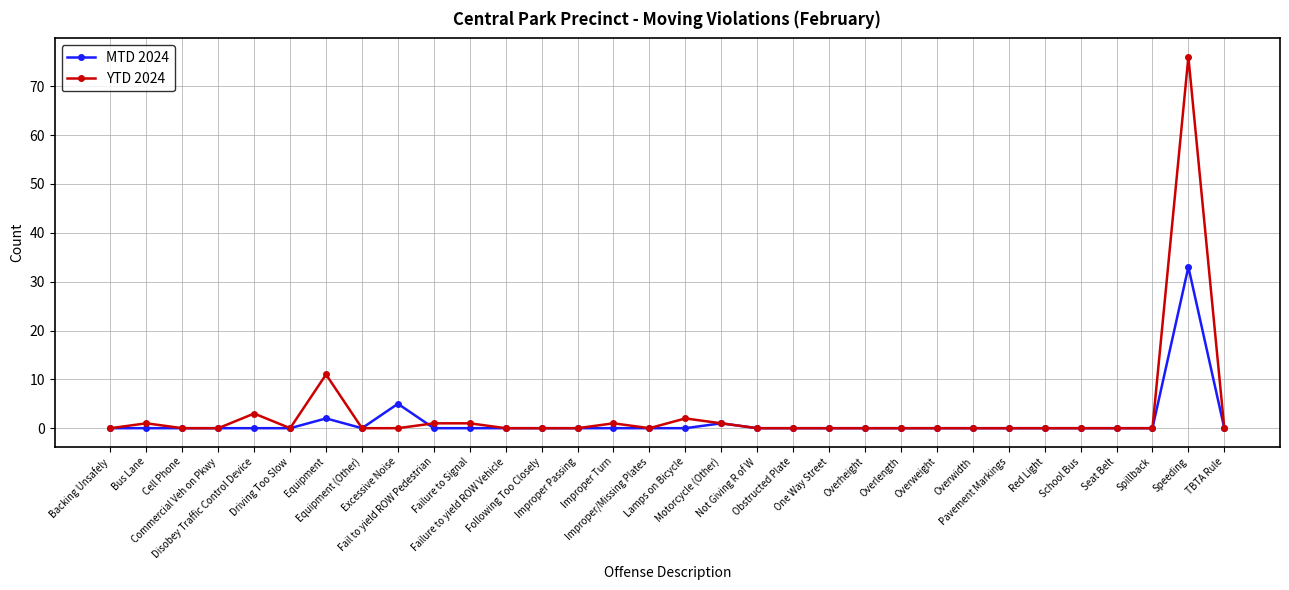

How many categories are shown in the chart?

32